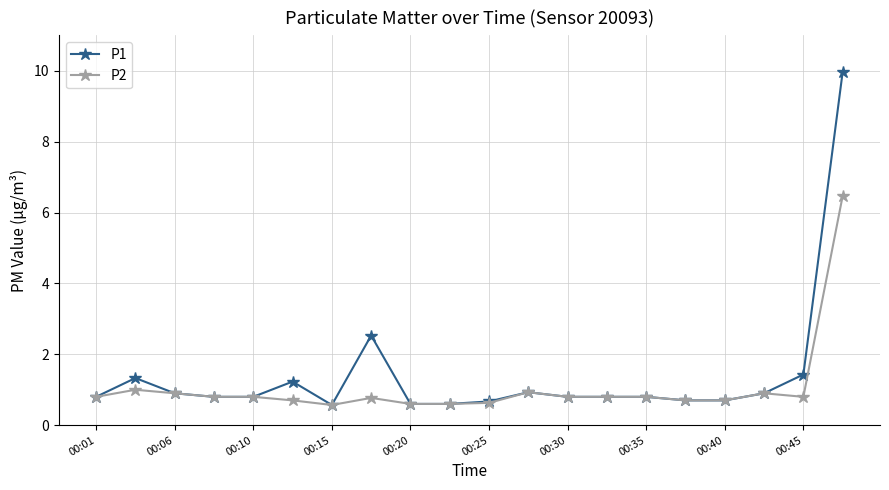

Does the chart display data point markers on the line(s)?

Yes